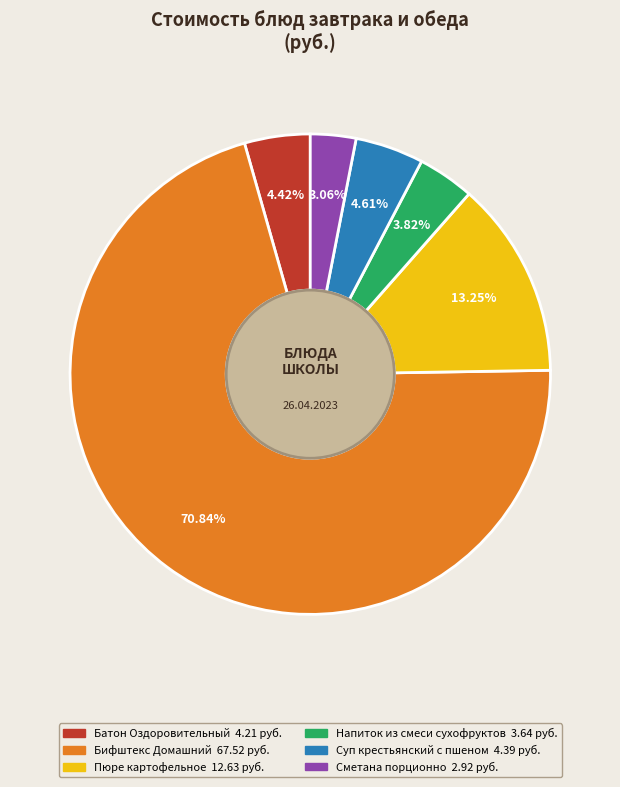

To the nearest percent, what is the combined percentage of Батон Оздоровительный and Сметана порционно?

7%